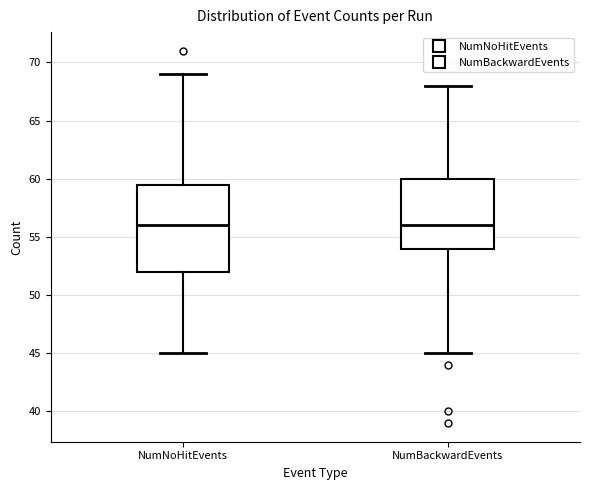

Reading left to right, transcribe this box plot: for each box, give where its median line is, the range the box spans, and where its two whiskers end, as read against the y-axis. The values are not printed on the chart, so give them approximately, as read against the axis.

NumNoHitEvents: median 56.0, box 52.0 to 59.5, whiskers 45.0 to 69.0
NumBackwardEvents: median 56.0, box 54.0 to 60.0, whiskers 45.0 to 68.0